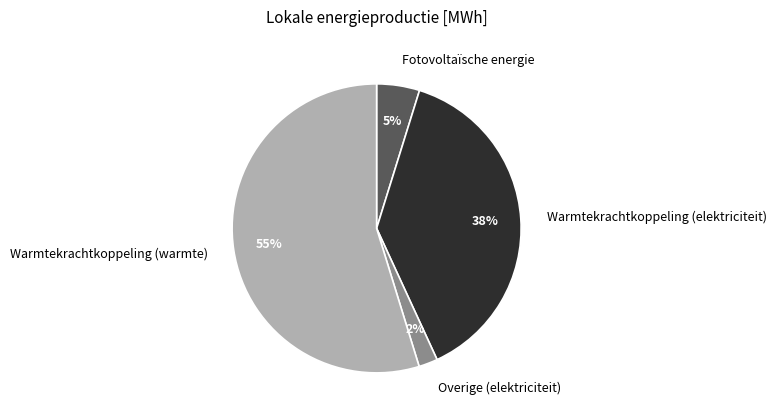

What percentage is the Overige (elektriciteit) slice, to the nearest percent?

2%